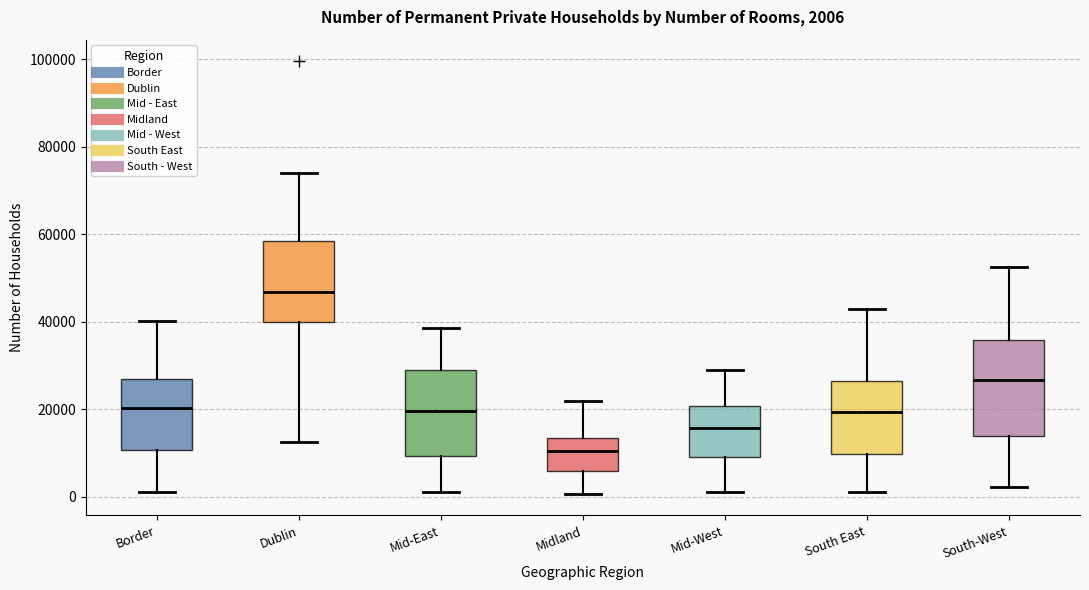

Comparing the boxes themselves (not the whiskers), which one is the tallest?

South-West